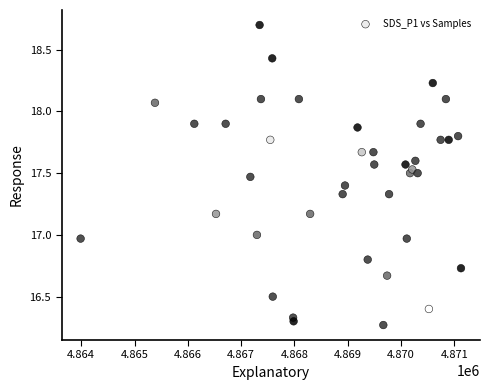

What is the range of Y values (max minus min)?

2.4